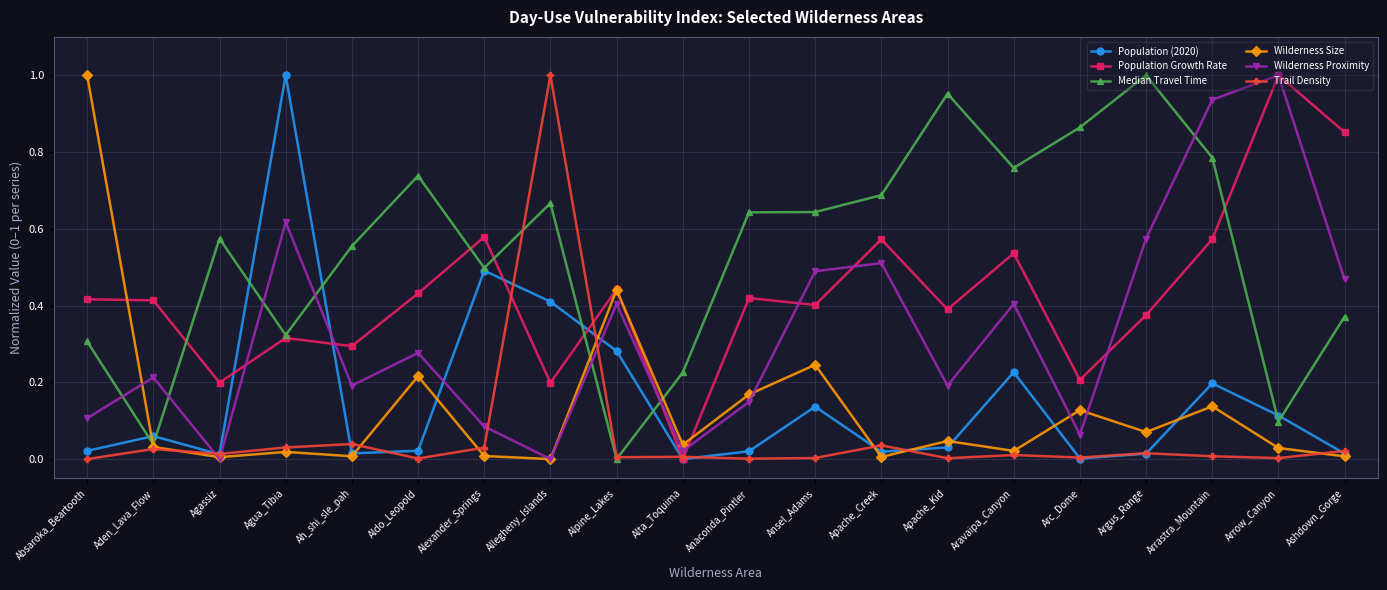

What are all the series names shown in the legend?

Population (2020), Population Growth Rate, Median Travel Time, Wilderness Size, Wilderness Proximity, Trail Density